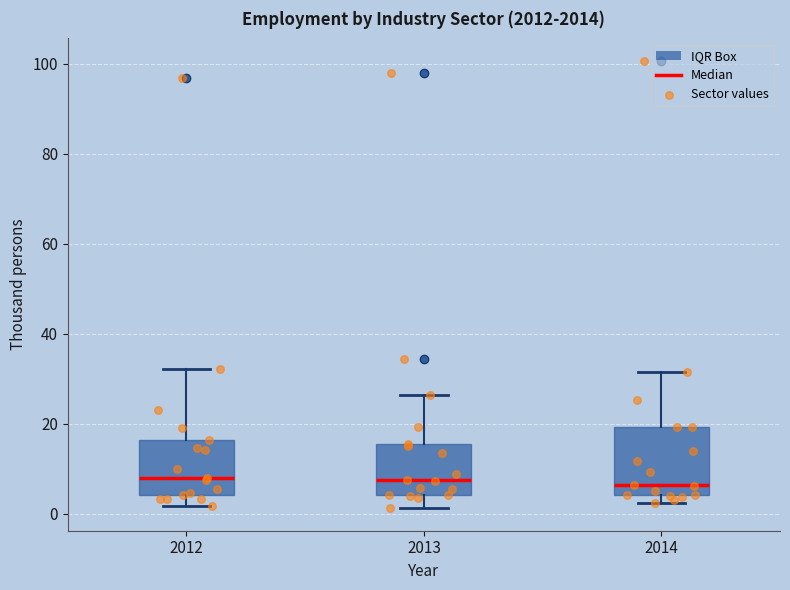

Reading left to right, transcribe this box plot: for each box, give where its median line is, the range the box spans, and where its two whiskers end, as read against the y-axis. The values are not printed on the chart, so give them approximately, as read against the axis.

2012: median 8, box 4 to 16, whiskers 2 to 32
2013: median 8, box 4 to 16, whiskers 2 to 26
2014: median 6, box 4 to 20, whiskers 2 to 32